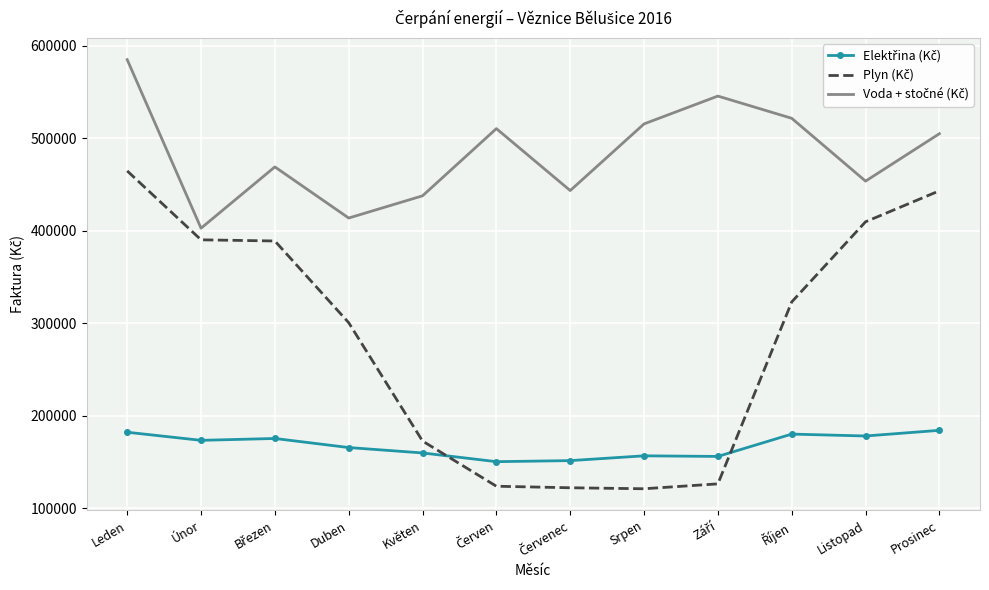

At which category is the sum across all series the highest?

Leden